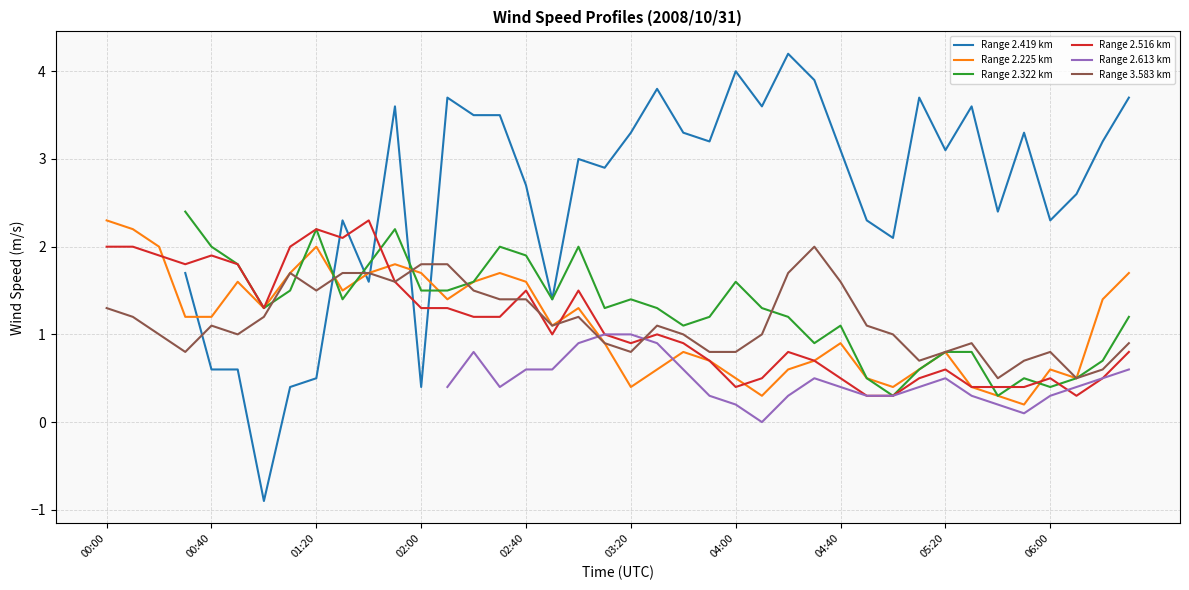

The Range 2.225 km series shows 1.2 at 00:40. True or false?

True